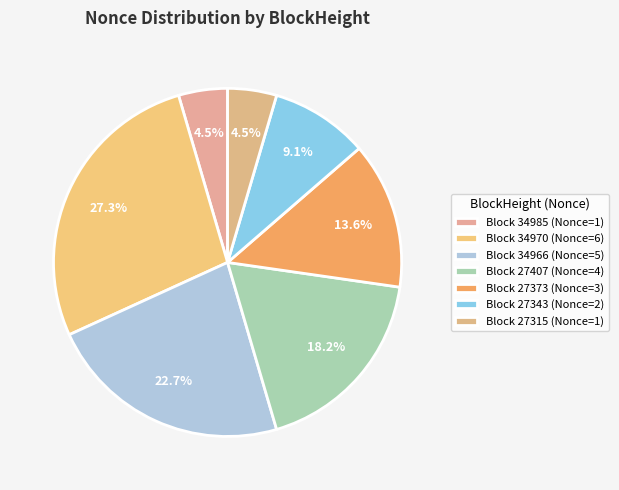

How many slices are in this pie chart?

7